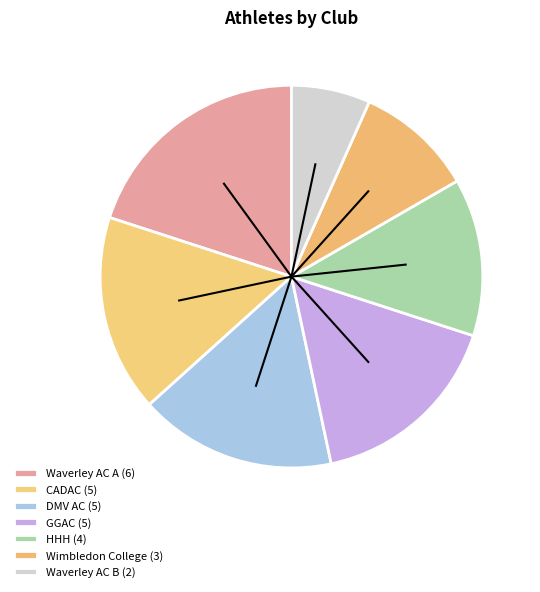

What is the ratio of the value at Waverley AC B to the value at Waverley AC A?

0.3